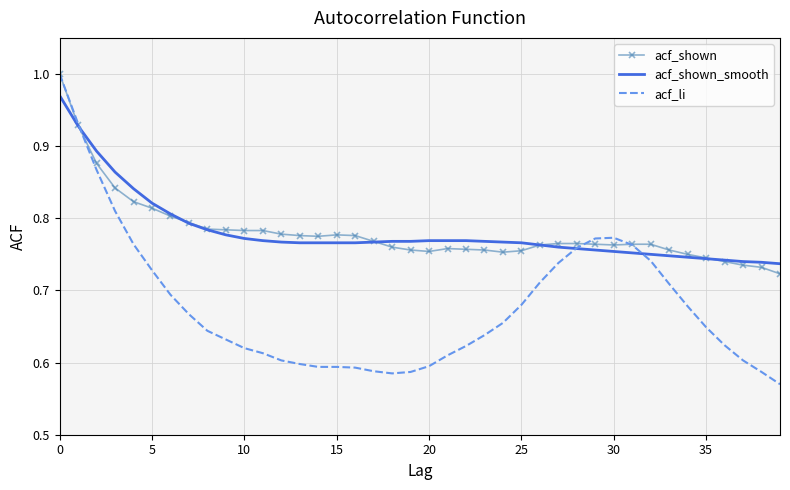

At how many categories does at least one series exceed 0?

40